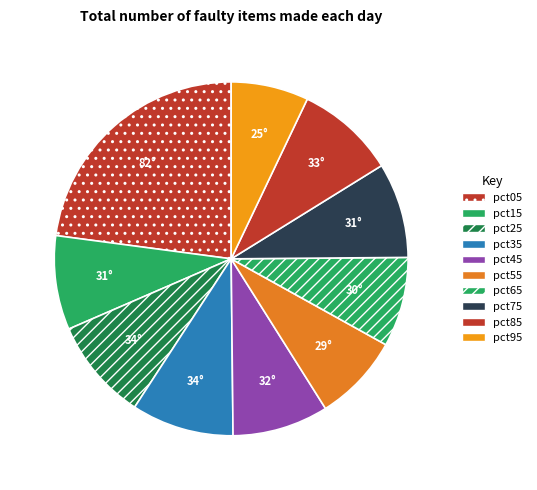

Is the sum of pct95 and pct75 greater than half?

No